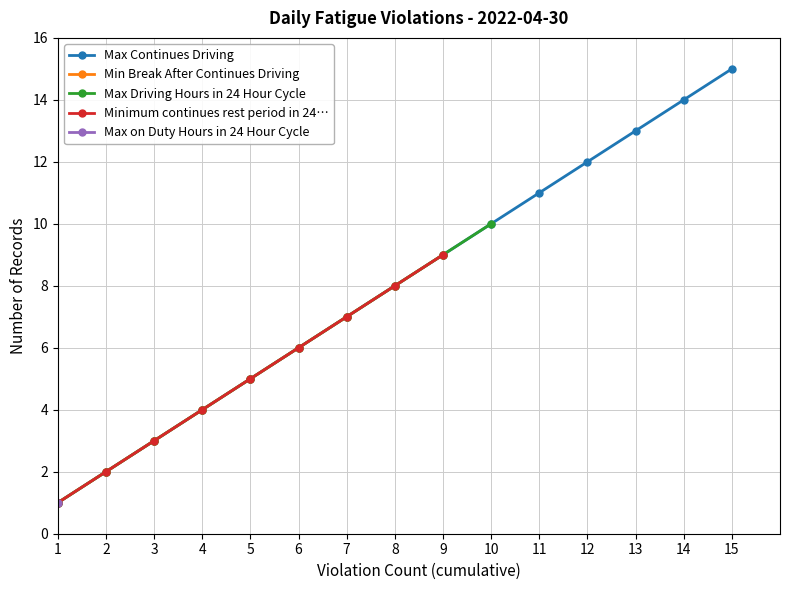

True or false: Max Driving Hours in 24 Hour Cycle has more than 2 interior local peaks.

False